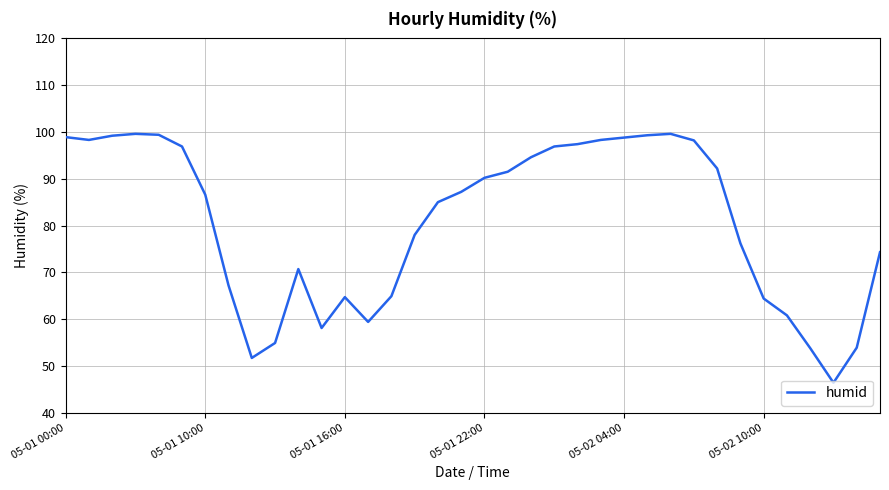

What is the difference between the maximum and minimum values?

53.2